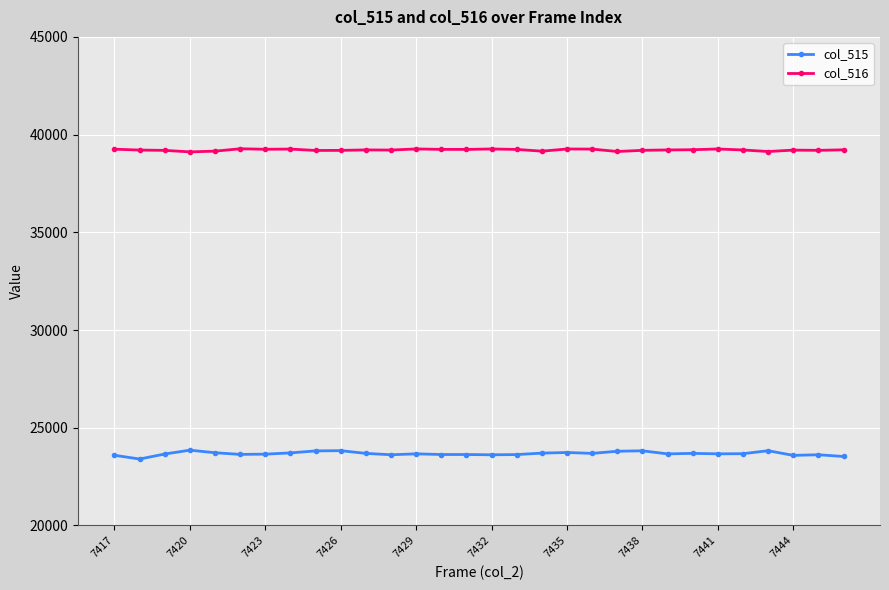

List the series in order of their overall mean, lowest first.

col_515, col_516